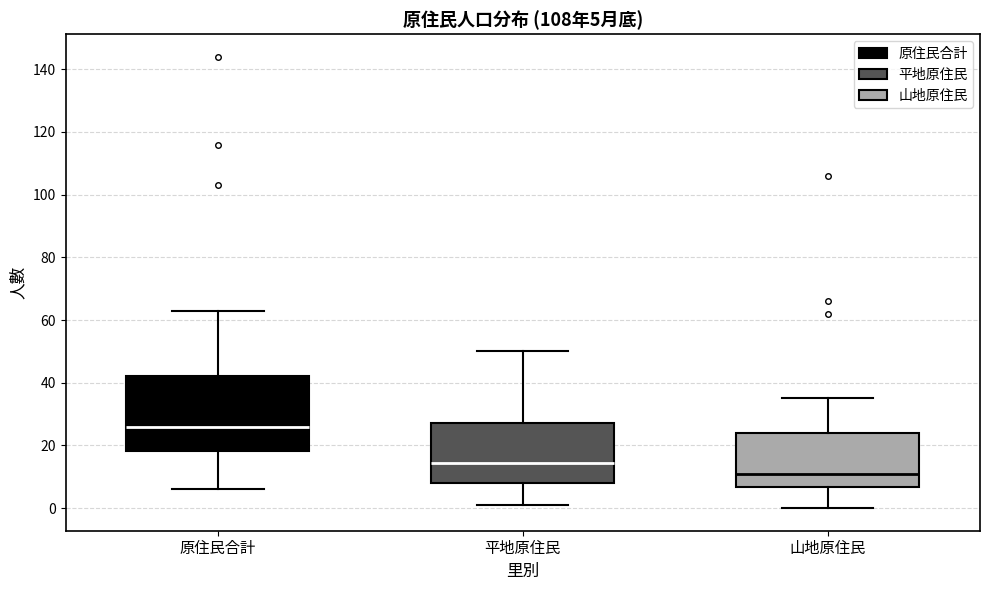

Which box has the lowest median line?

山地原住民